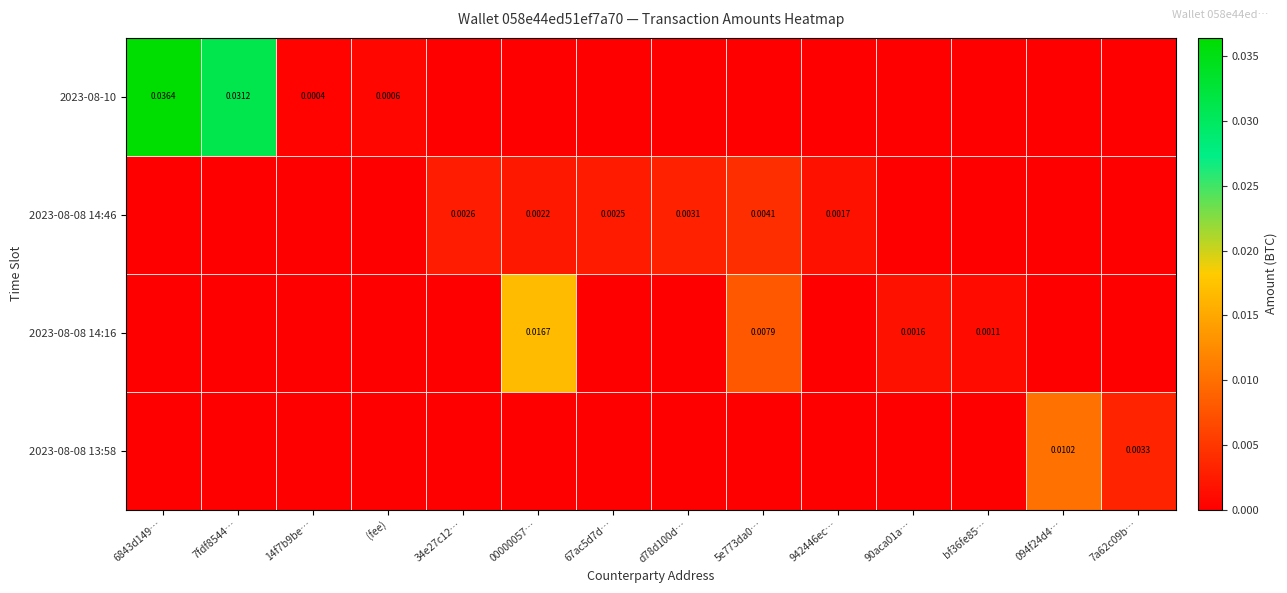

True or false: 2023-08-08 14:46 has a value of 0.0 at (fee).

True